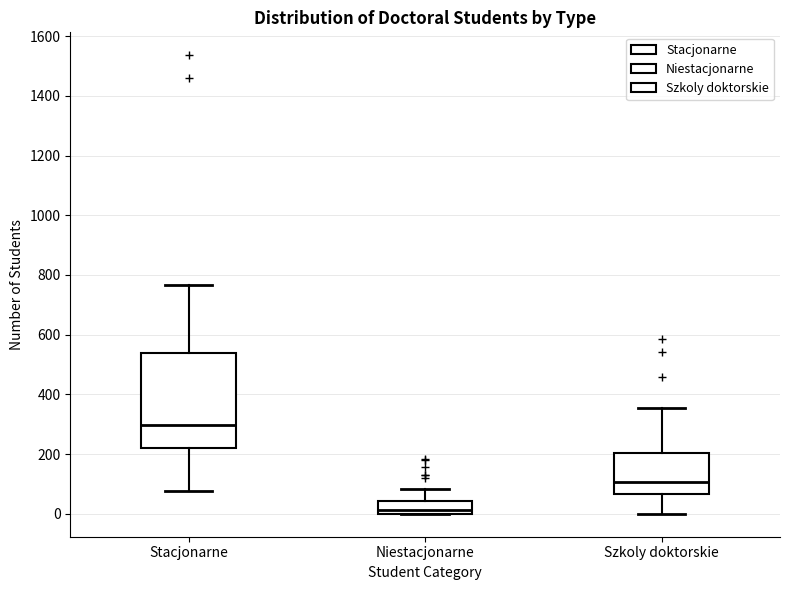

Which box has the highest median line?

Stacjonarne